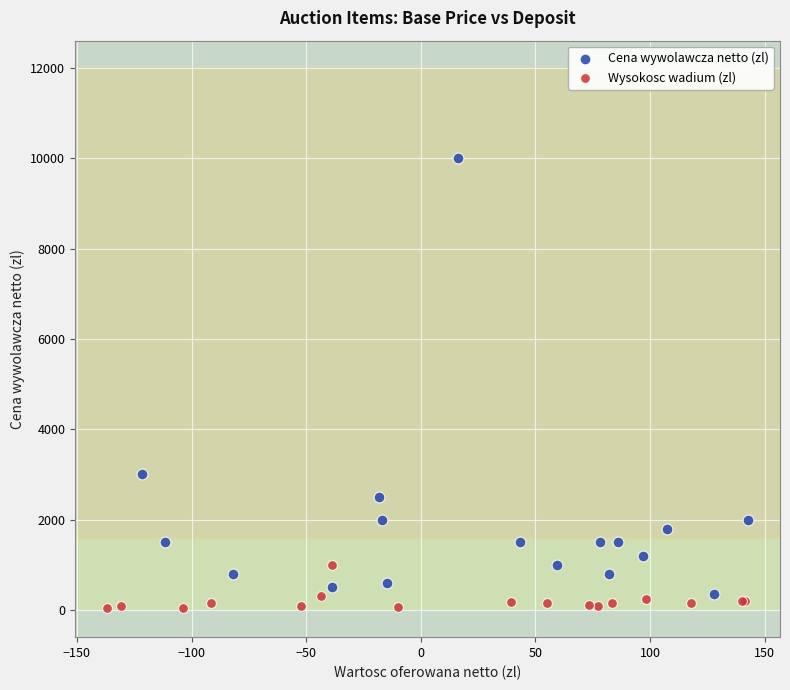

Which series has the widest spread of Y values?

Cena wywolawcza netto (zl)